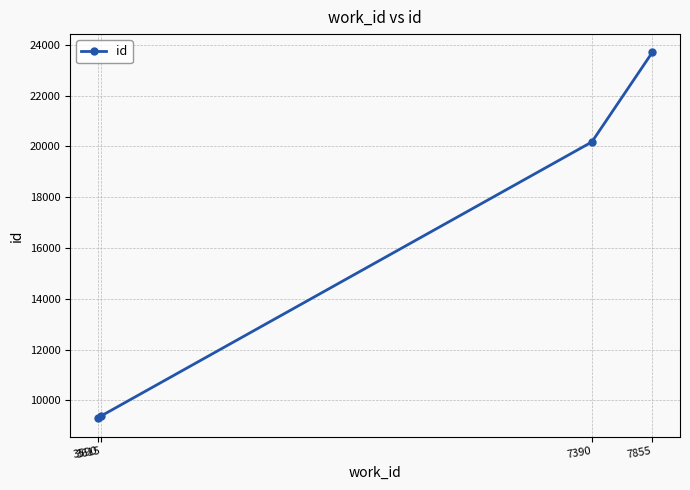

What is the difference between the values at 7855 and 3615?

14315